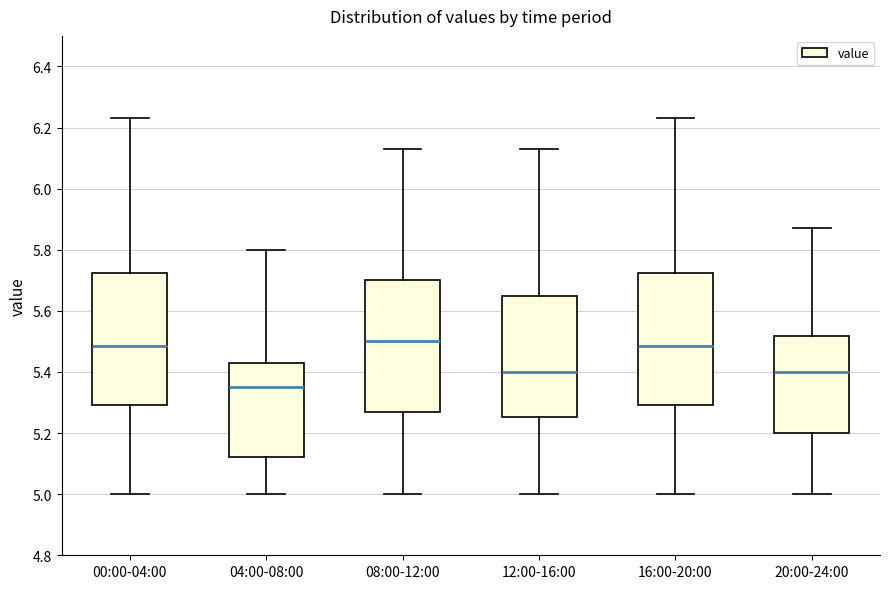

Where does the lower whisker of the box for 00:00-04:00 end on the y-axis? The values are not printed on the chart, so give them approximately, as read against the axis.

5.00